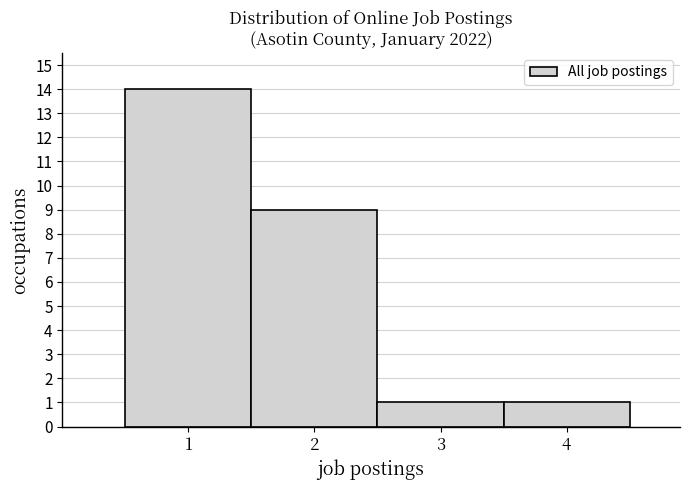

Reading left to right, transcribe this chart: for each bar, give the range it covers on the x-axis and its height. The values are not printed on the chart, so give them approximately, as read against the axis.

0.5 to 1.5: 14
1.5 to 2.5: 9
2.5 to 3.5: 1
3.5 to 4.5: 1